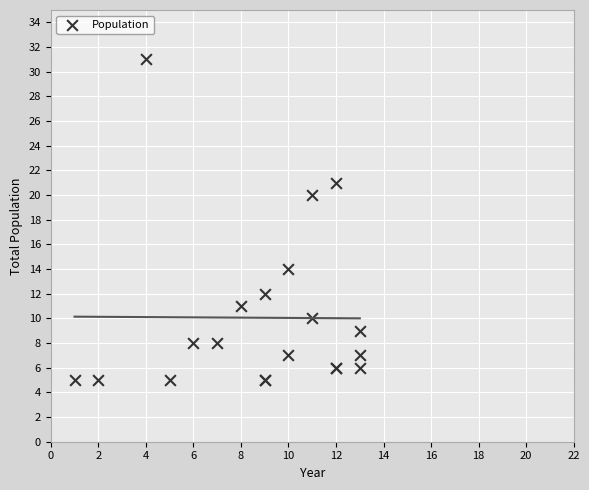

What Y value in the scatter plot is closest to 18?

20